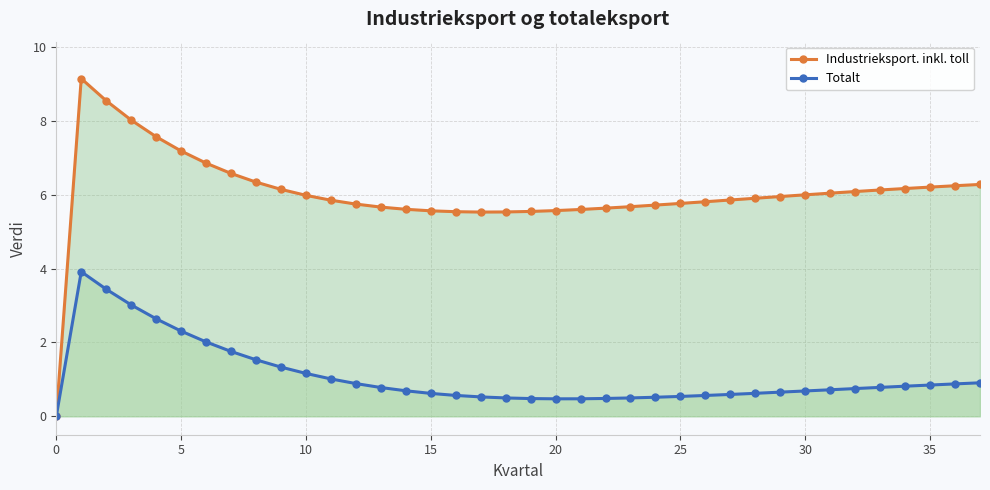

In Industrieksport. inkl. toll, how many points are lower than both neighbors (excluding endpoints)?

1